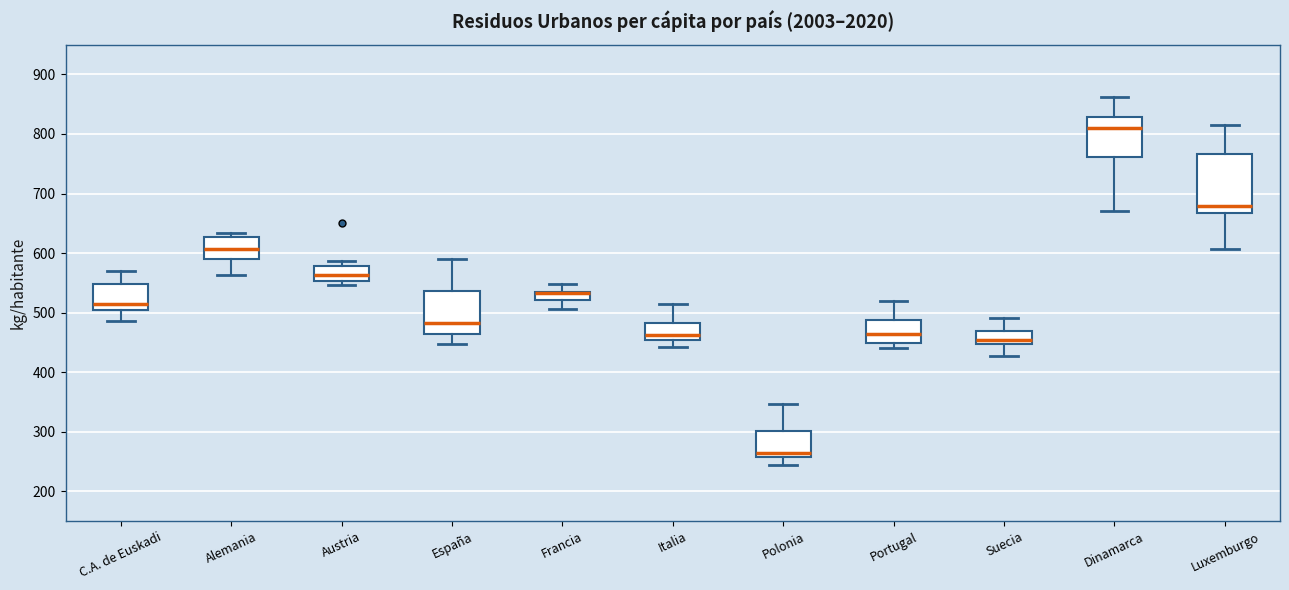

Where does the lower whisker of the box for Italia end on the y-axis? The values are not printed on the chart, so give them approximately, as read against the axis.

440